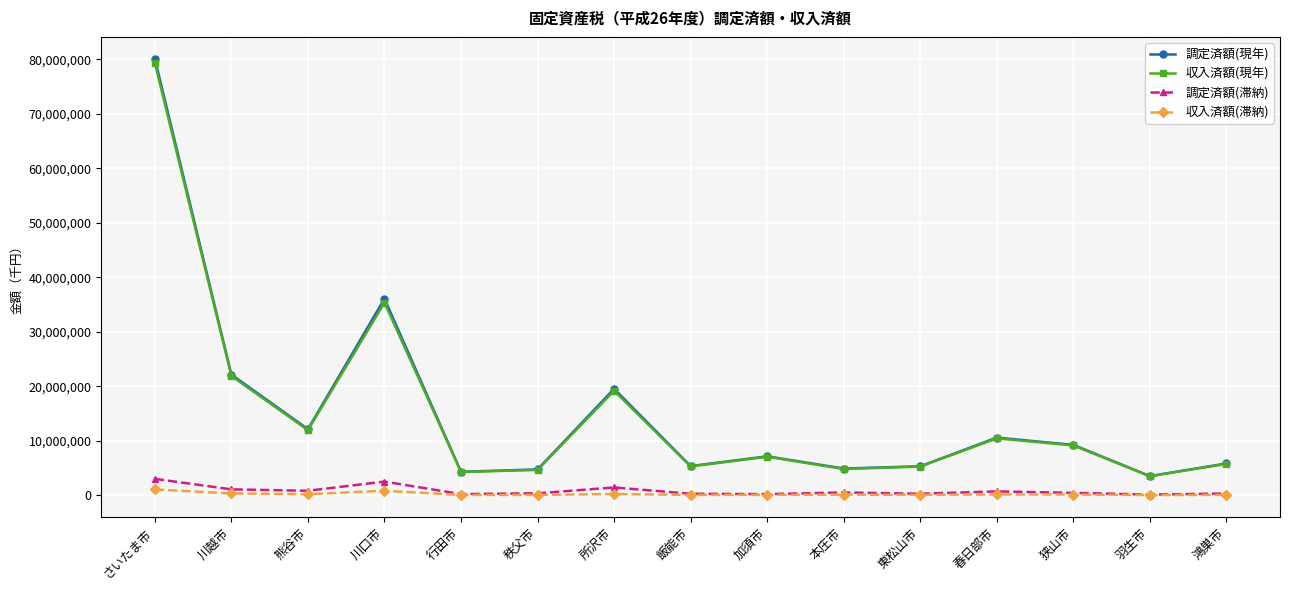

At which category is the sum across all series the highest?

さいたま市